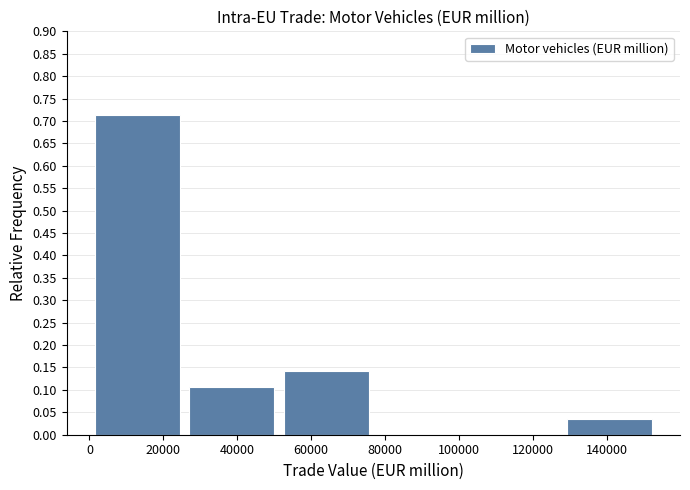

Which range on the x-axis has the tallest bar?

0 to 26000